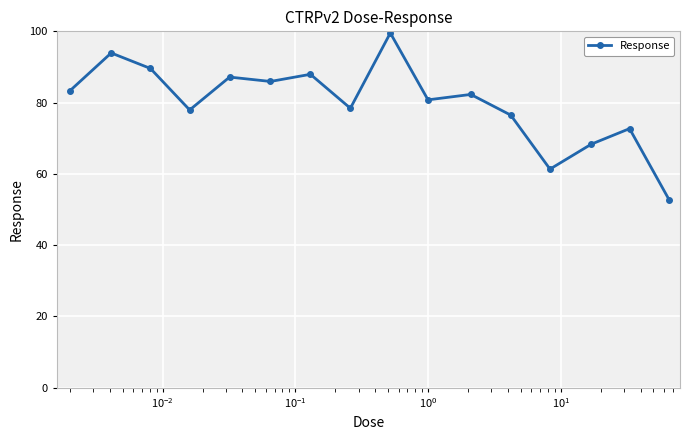

What is the average value?

79.9